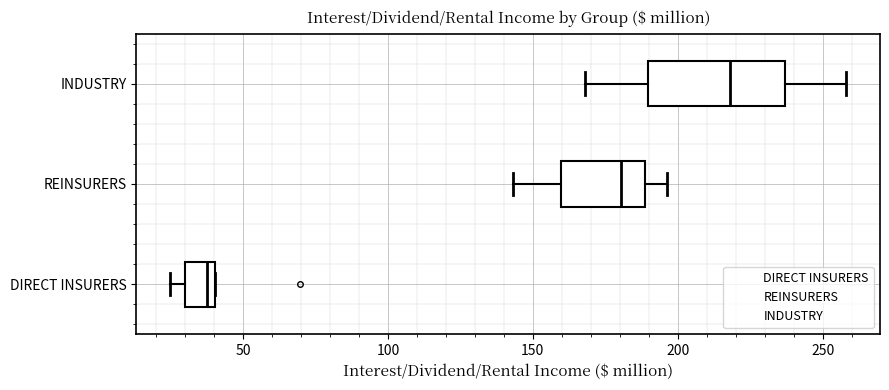

Reading bottom to top, transcribe this box plot: for each box, give where its median line is, the range the box spans, and where its two whiskers end, as read against the x-axis. The values are not printed on the chart, so give them approximately, as read against the axis.

DIRECT INSURERS: median 40 (just left of the box's right edge), box 30 to 40, whiskers 25 to 40
REINSURERS: median 180, box 160 to 190, whiskers 145 to 195
INDUSTRY: median 220, box 190 to 235, whiskers 170 to 260